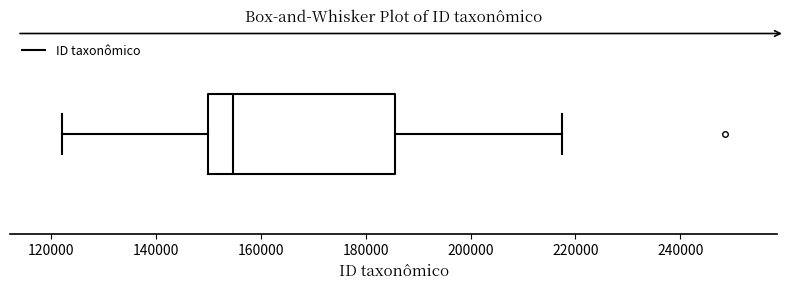

Where does the right whisker of the box end on the x-axis? The values are not printed on the chart, so give them approximately, as read against the axis.

218000